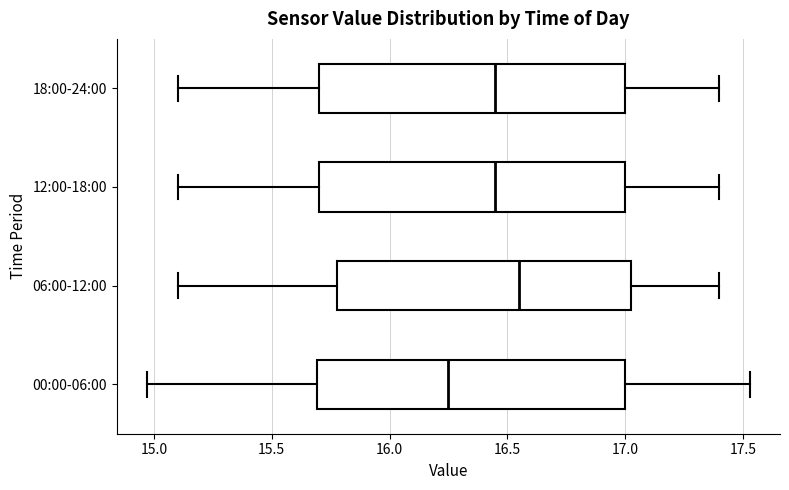

Reading bottom to top, read every box against the x-axis: the position of its median line, the range the box covers, and the ends of its whiskers. The values are not printed on the chart, so give them approximately, as read against the axis.

00:00-06:00: median 16.25, box 15.70 to 17.00, whiskers 14.95 to 17.55
06:00-12:00: median 16.55, box 15.80 to 17.05, whiskers 15.10 to 17.40
12:00-18:00: median 16.45, box 15.70 to 17.00, whiskers 15.10 to 17.40
18:00-24:00: median 16.45, box 15.70 to 17.00, whiskers 15.10 to 17.40